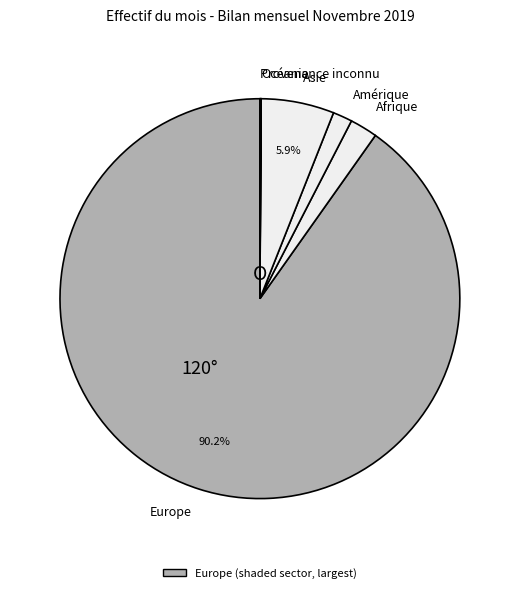

Does Asie account for over 50% of the chart?

No